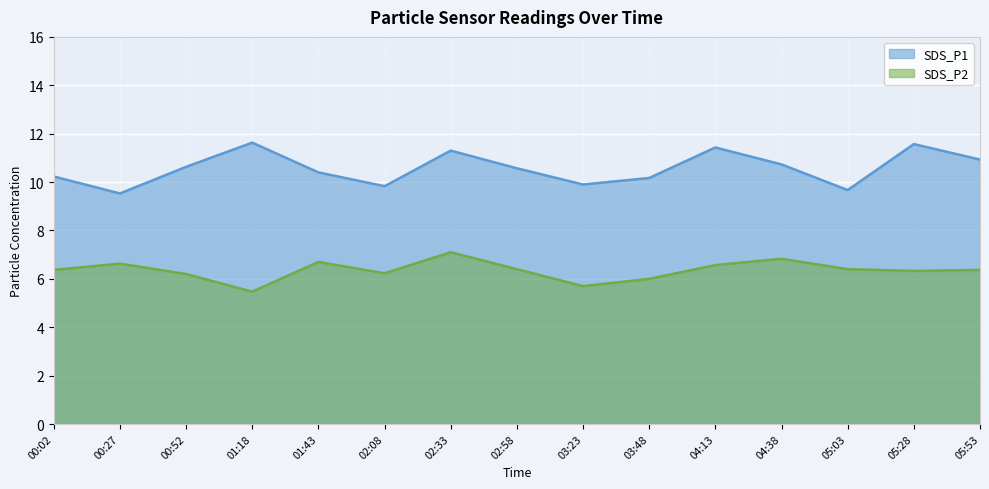

What are all the series names shown in the legend?

SDS_P1, SDS_P2